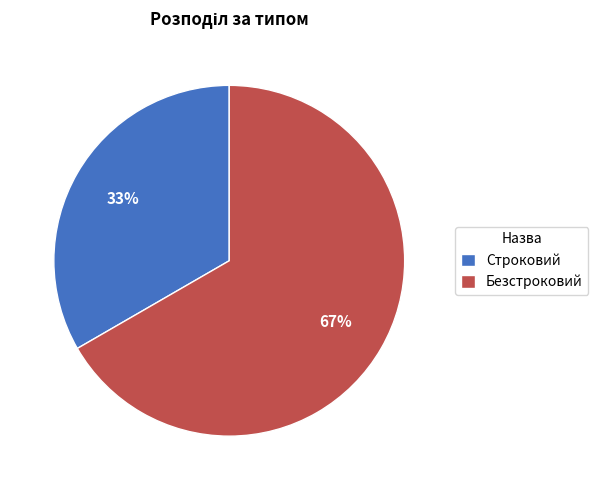

What is the largest slice in the pie chart?

Безстроковий